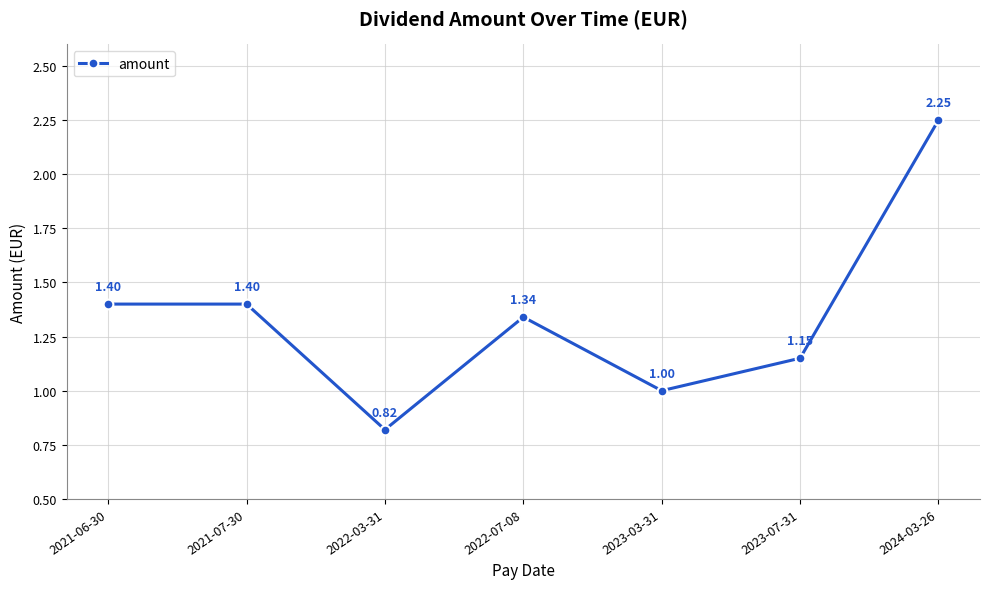

What is the difference between the second highest and second lowest values?

0.4